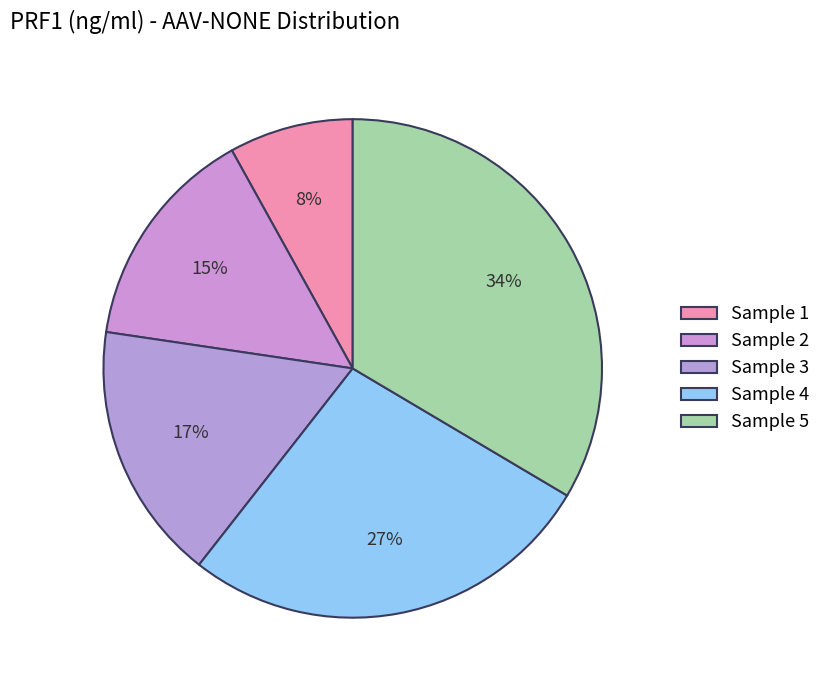

True or false: Sample 5 accounts for 28% of the total.

False